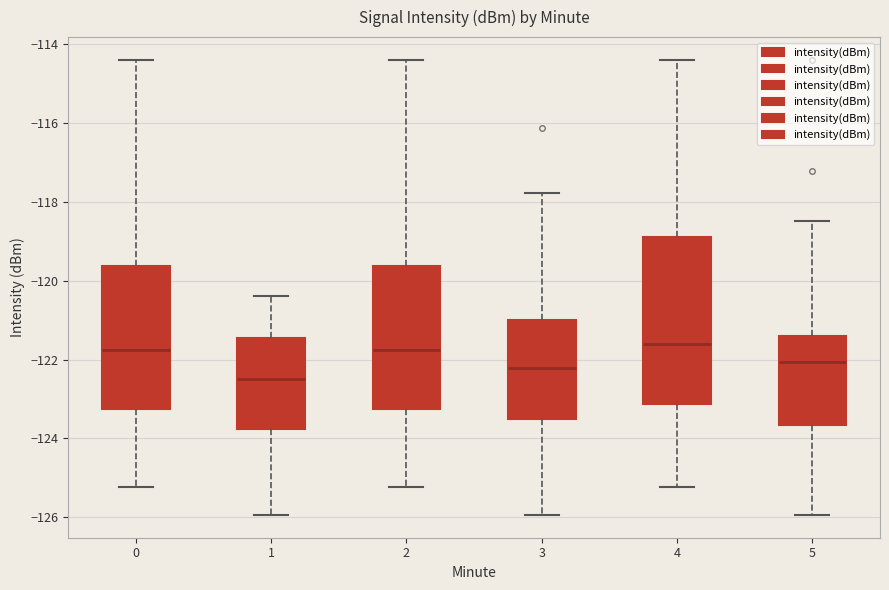

Reading left to right, read every box against the y-axis: the position of its median line, the range the box covers, and the ends of its whiskers. The values are not printed on the chart, so give them approximately, as read against the axis.

0: median -121.8, box -123.2 to -119.6, whiskers -125.2 to -114.4
1: median -122.4, box -123.8 to -121.4, whiskers -126.0 to -120.4
2: median -121.8, box -123.2 to -119.6, whiskers -125.2 to -114.4
3: median -122.2, box -123.6 to -121.0, whiskers -126.0 to -117.8
4: median -121.6, box -123.2 to -118.8, whiskers -125.2 to -114.4
5: median -122.0, box -123.6 to -121.4, whiskers -126.0 to -118.4